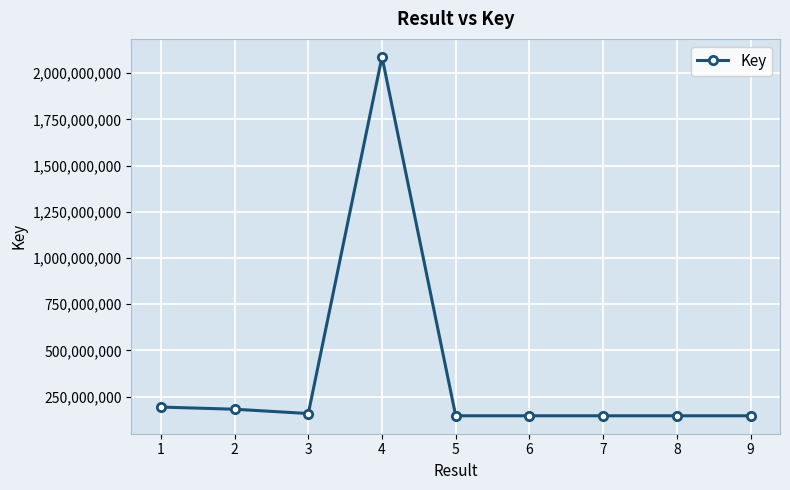

What is the average value?

372303788